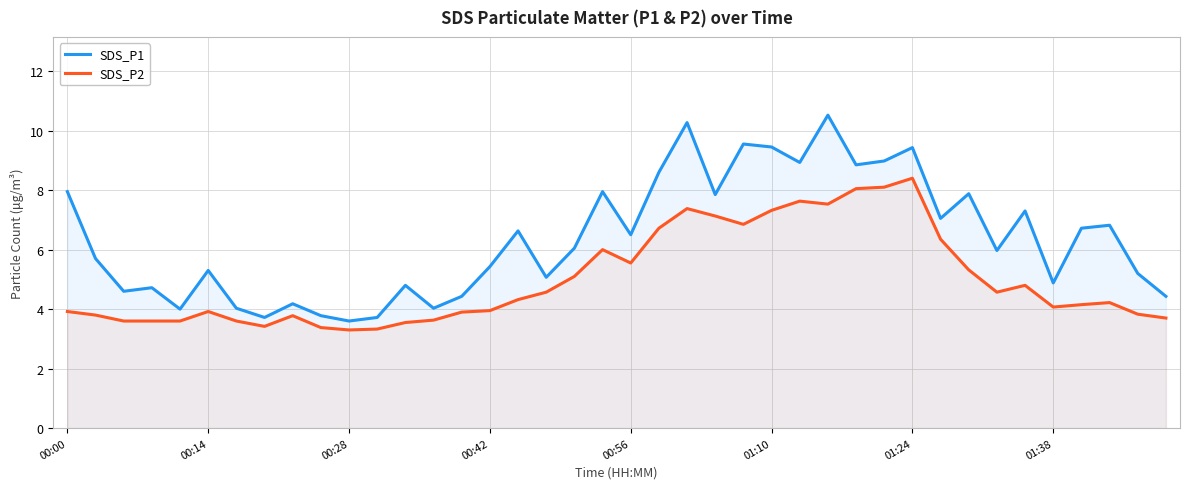

At how many categories does at least one series exceed 9?

5